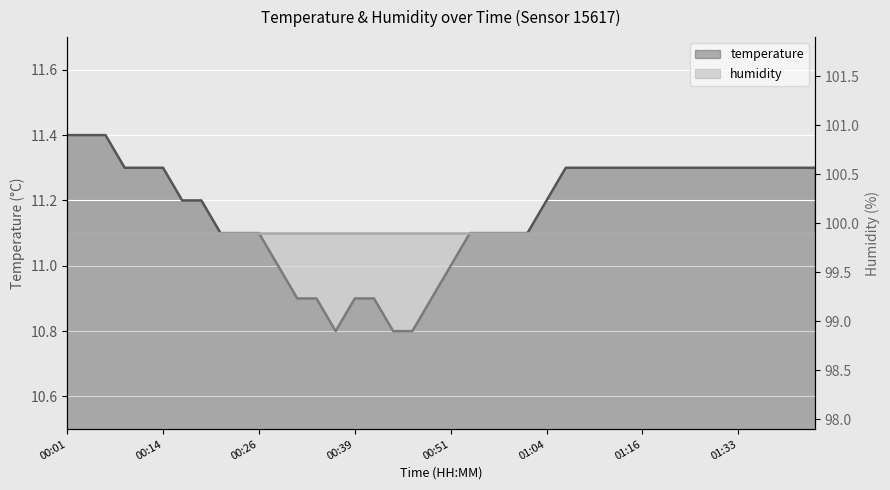

What is the smallest value displayed?

10.8